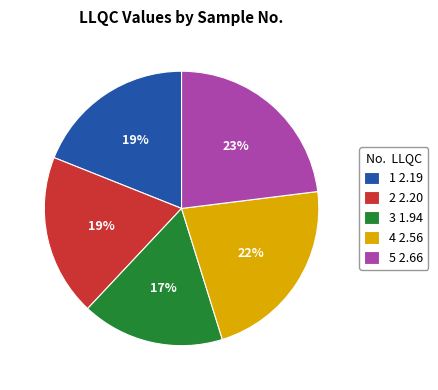

True or false: 4 accounts for 22% of the total.

True